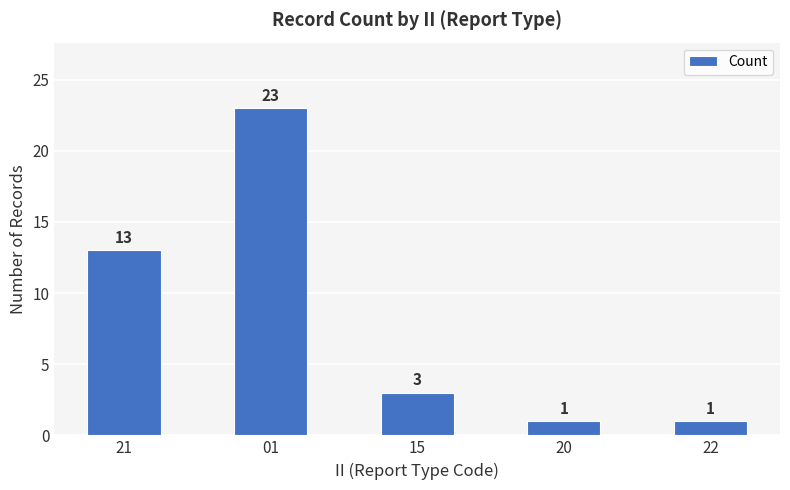

What is the label of the 4th bar from the left?

20